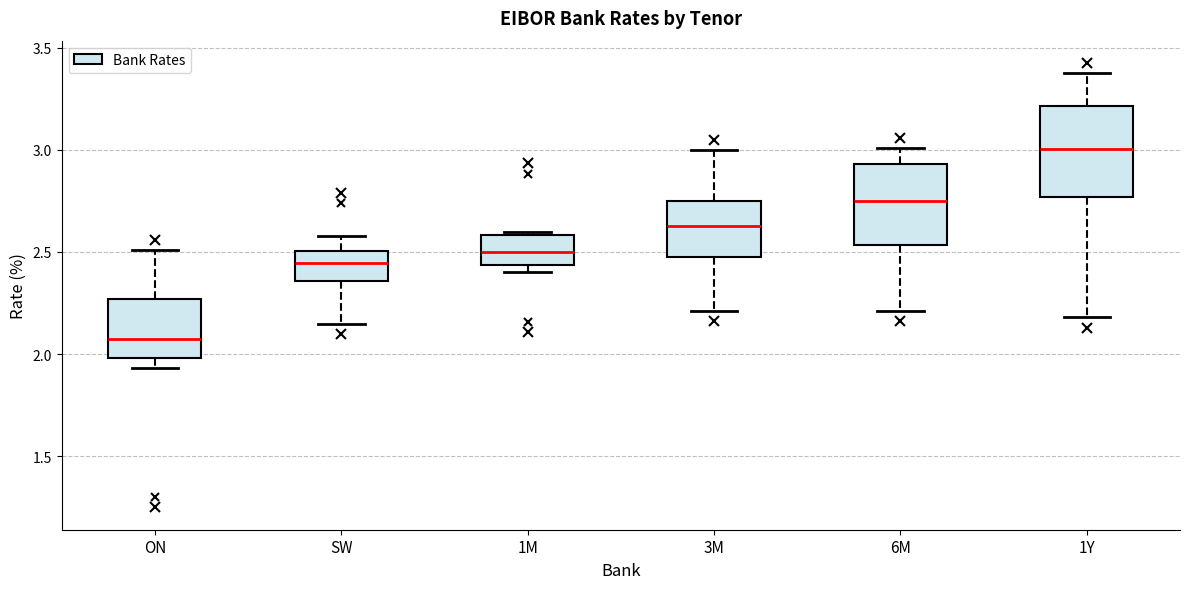

Where does the median line of the box for SW sit on the y-axis? The values are not printed on the chart, so give them approximately, as read against the axis.

2.45